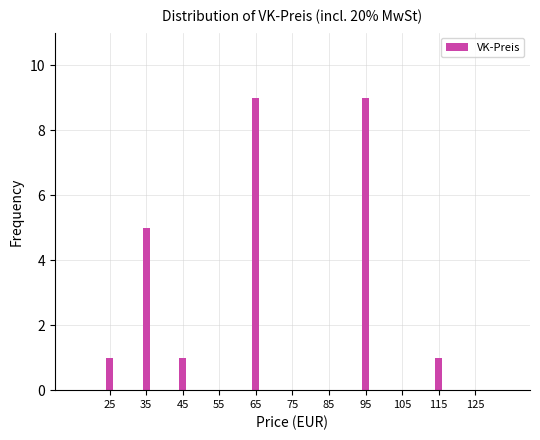

Reading left to right, what are all the values shown in this chart?

25=1	35=5	45=1	55=0	65=9	75=0	85=0	95=9	105=0	115=1	125=0